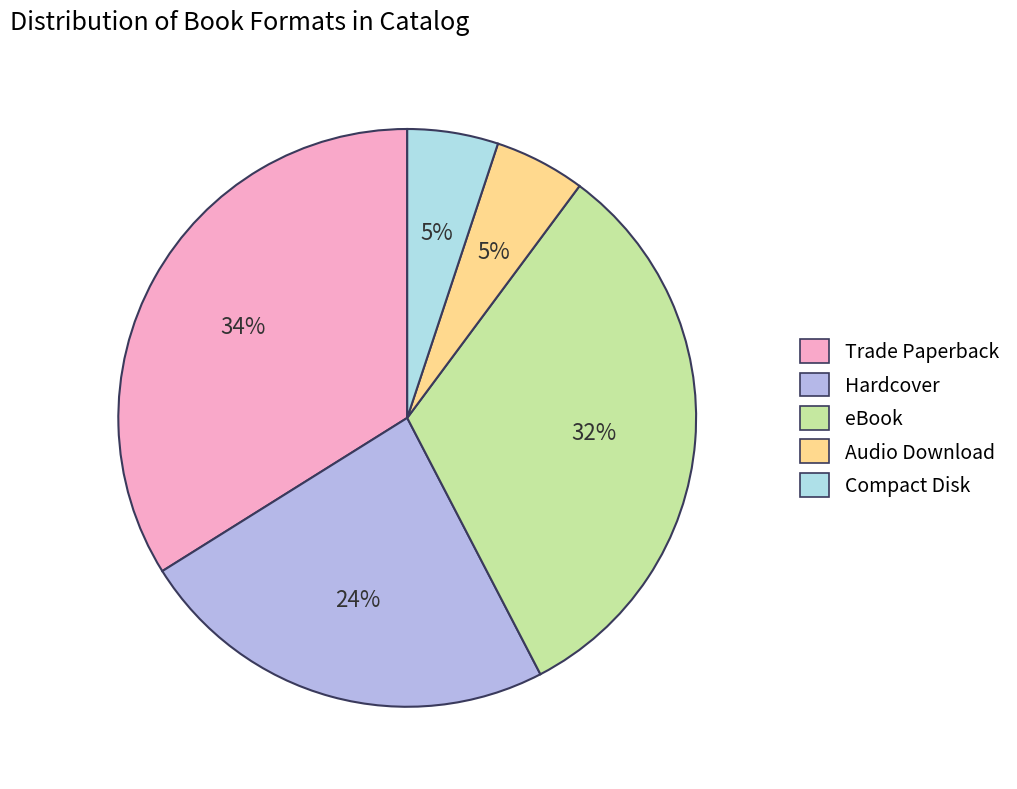

Which slice is the largest?

Trade Paperback